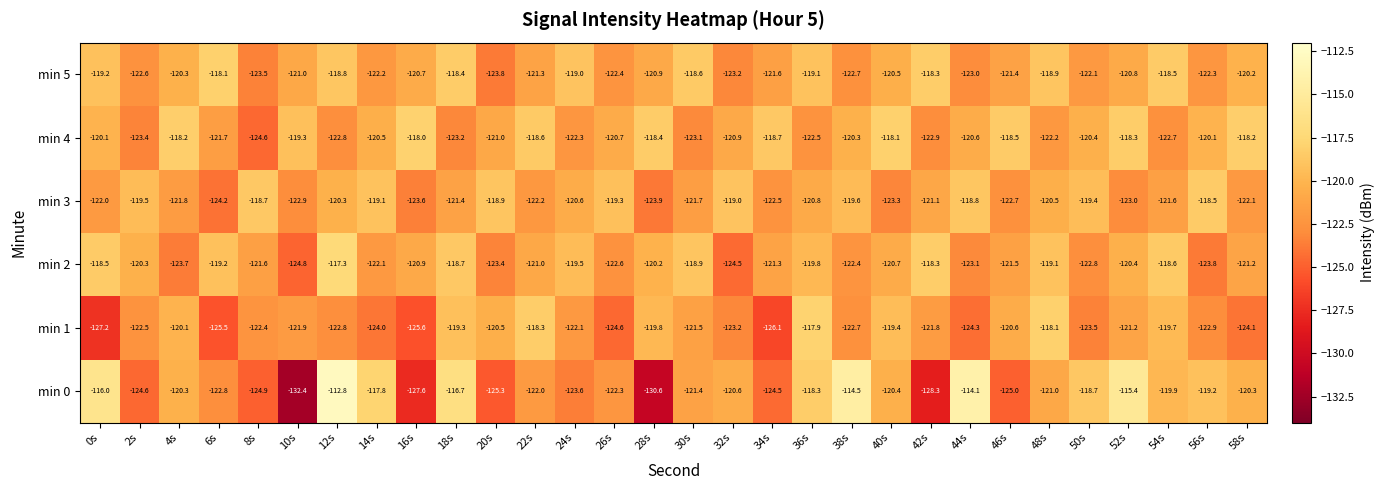

Where does the min 4 series first go above -120?

4s